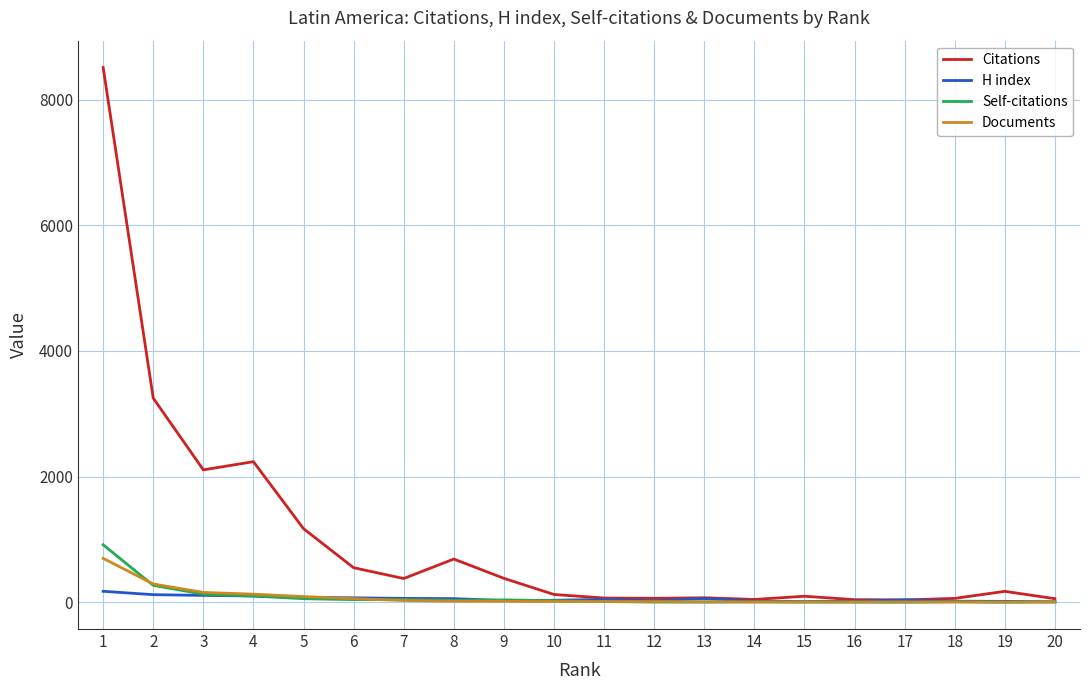

How many values in the Self-citations series are below 26?

10